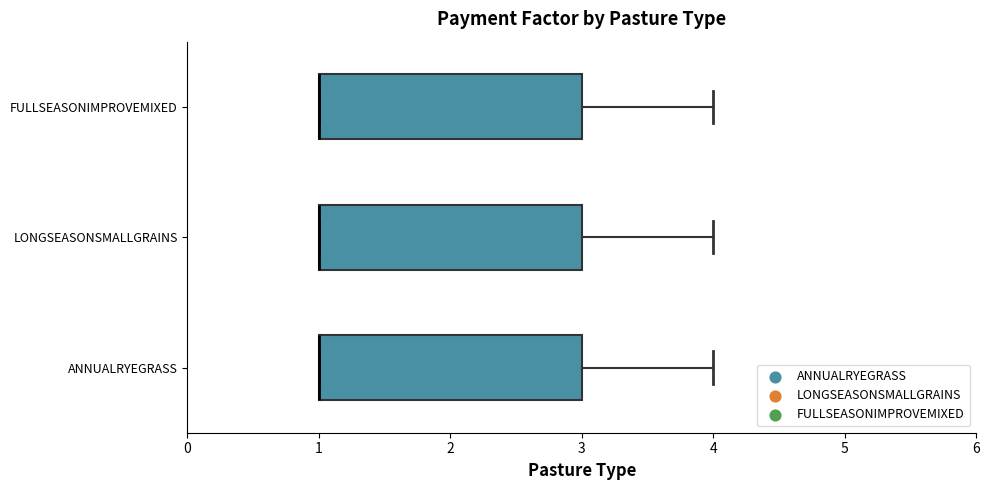

Where is the left edge of the box for FULLSEASONIMPROVEMIXED on the x-axis? The values are not printed on the chart, so give them approximately, as read against the axis.

1